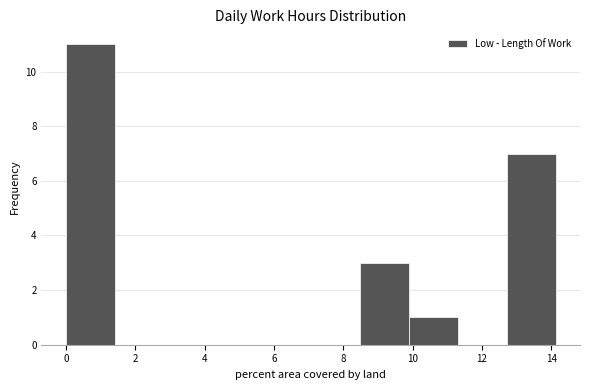

Reading left to right, list every bar in this chart as the range it spans on the x-axis followed by its height. Neither the bar edges nor the heights are printed on the chart, so give them approximately, as read against the axes.

0.0 to 1.4: 11
1.4 to 2.8: 0
2.8 to 4.2: 0
4.2 to 5.6: 0
5.6 to 7.0: 0
7.0 to 8.4: 0
8.4 to 9.8: 3
9.8 to 11.2: 1
11.2 to 12.8: 0
12.8 to 14.2: 7